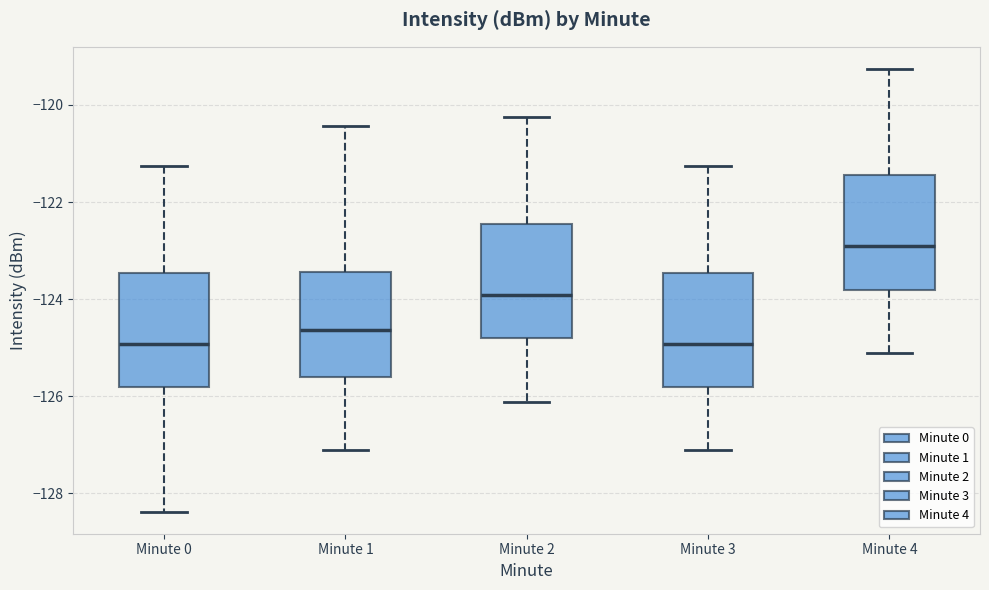

Where is the upper edge of the box for Minute 2 on the y-axis? The values are not printed on the chart, so give them approximately, as read against the axis.

-122.4